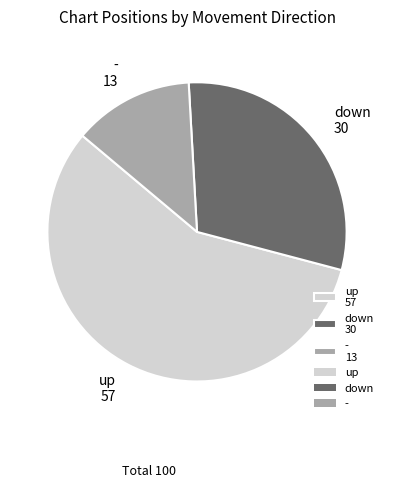

Which has a higher value, down or -?

down